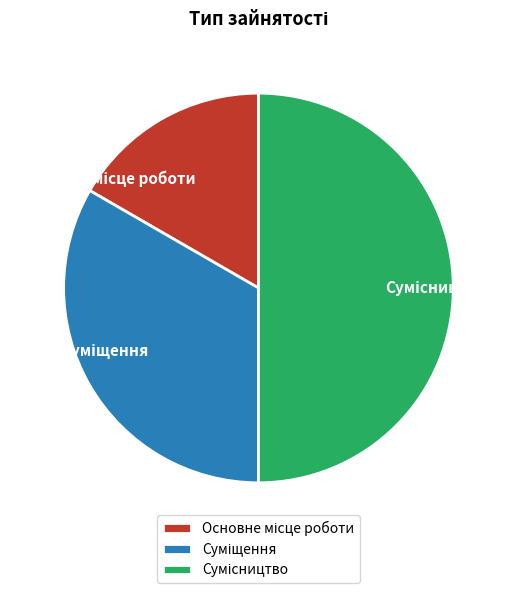

Count the number of slices in the pie.

3